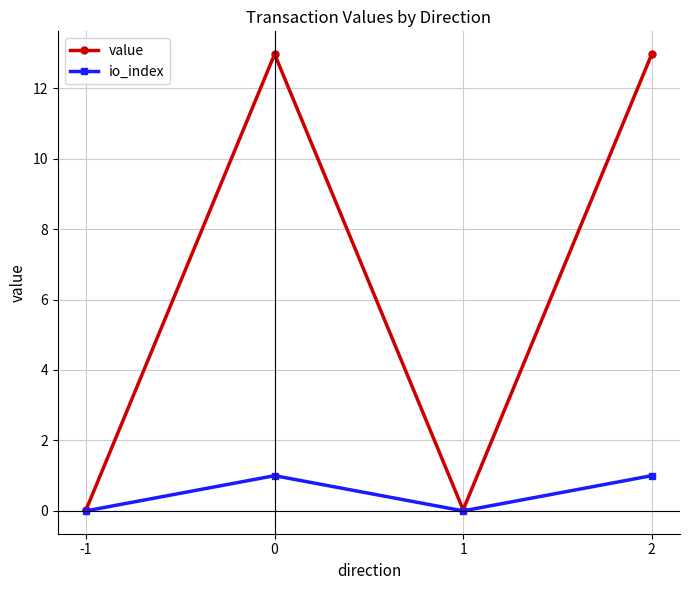

True or false: value has a value of 0.0 at 1.

True